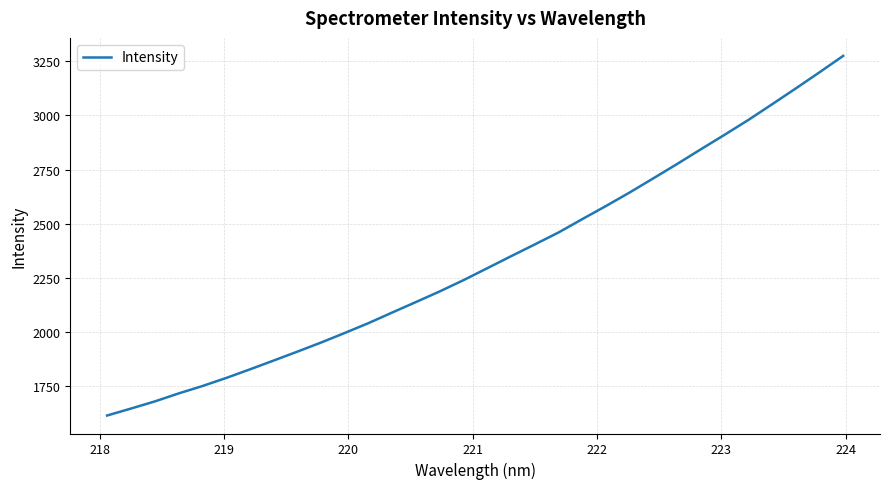

What is the minimum value shown in the chart?

1615.2